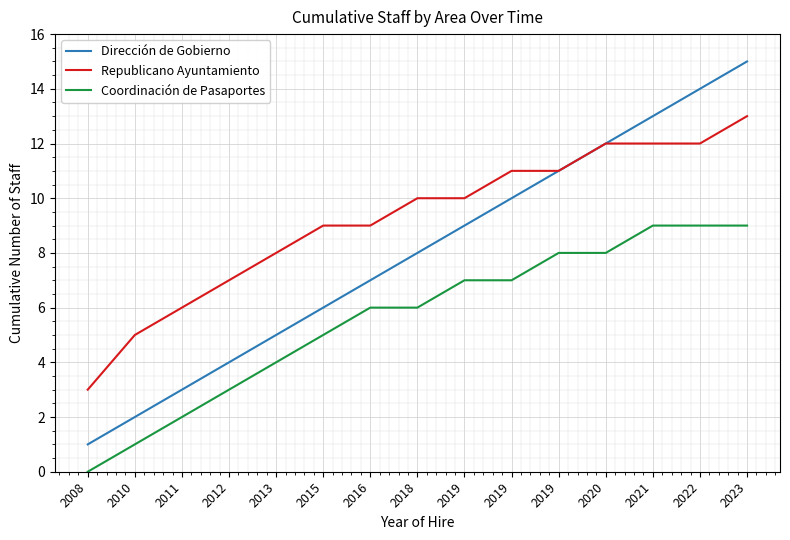

Which category has the lowest value across all series?

2008